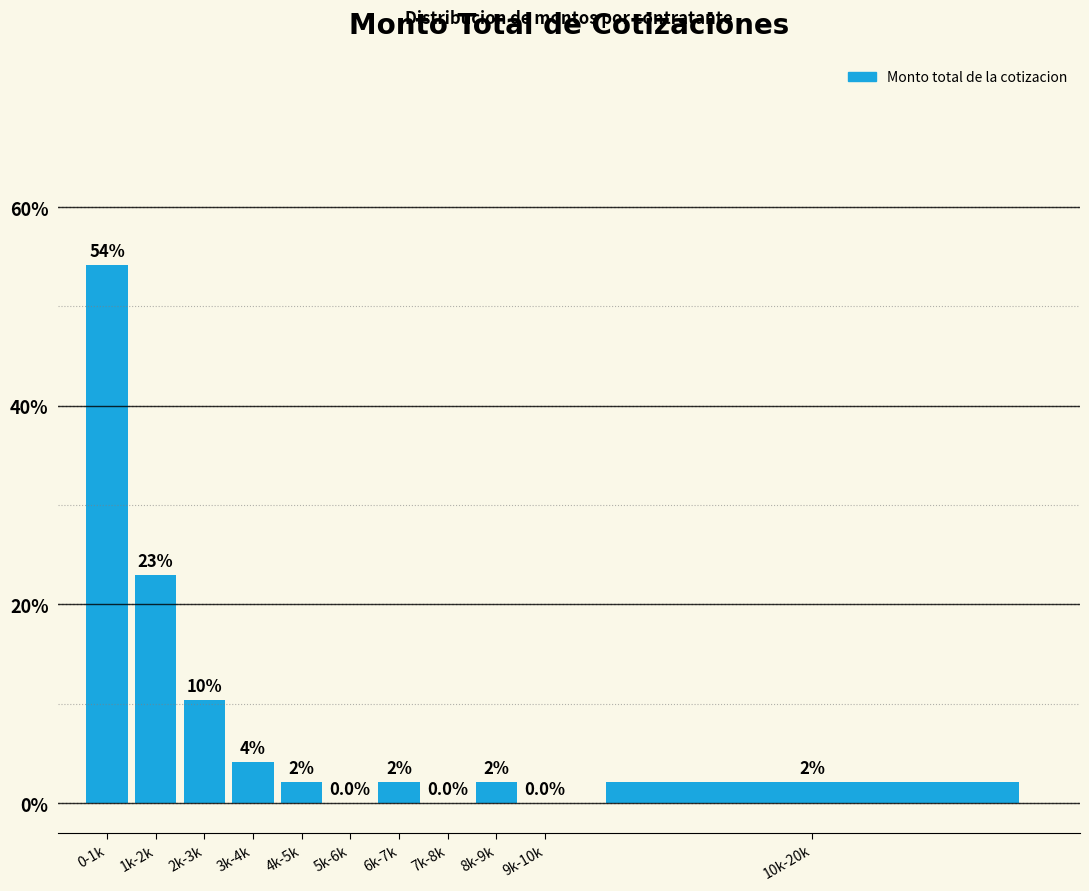

Are the bars horizontal?

No